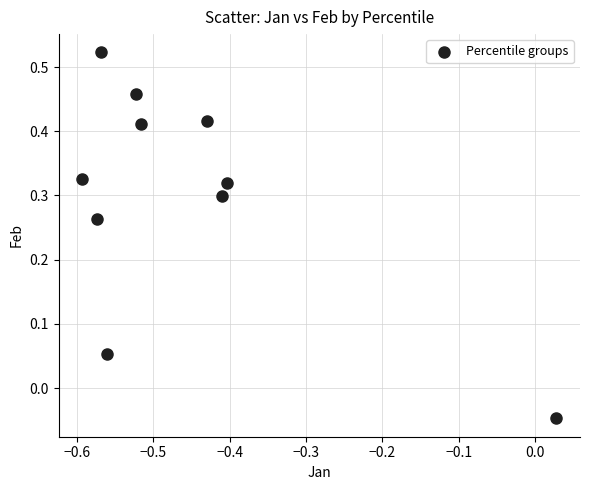

What is the range of Y values (max minus min)?

0.6